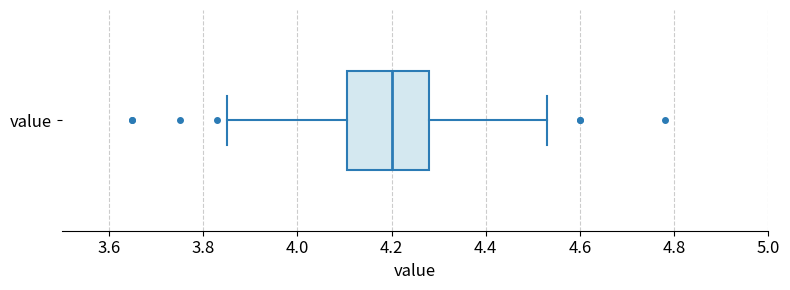

Where is the right edge of the box for value on the x-axis? The values are not printed on the chart, so give them approximately, as read against the axis.

4.28